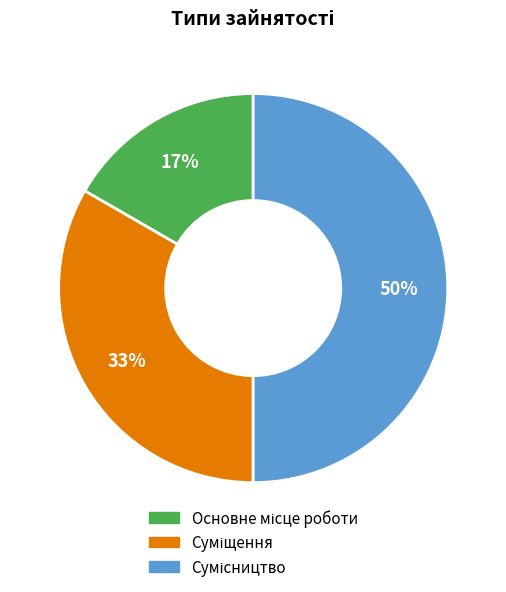

To the nearest percent, what is the average slice percentage?

33%